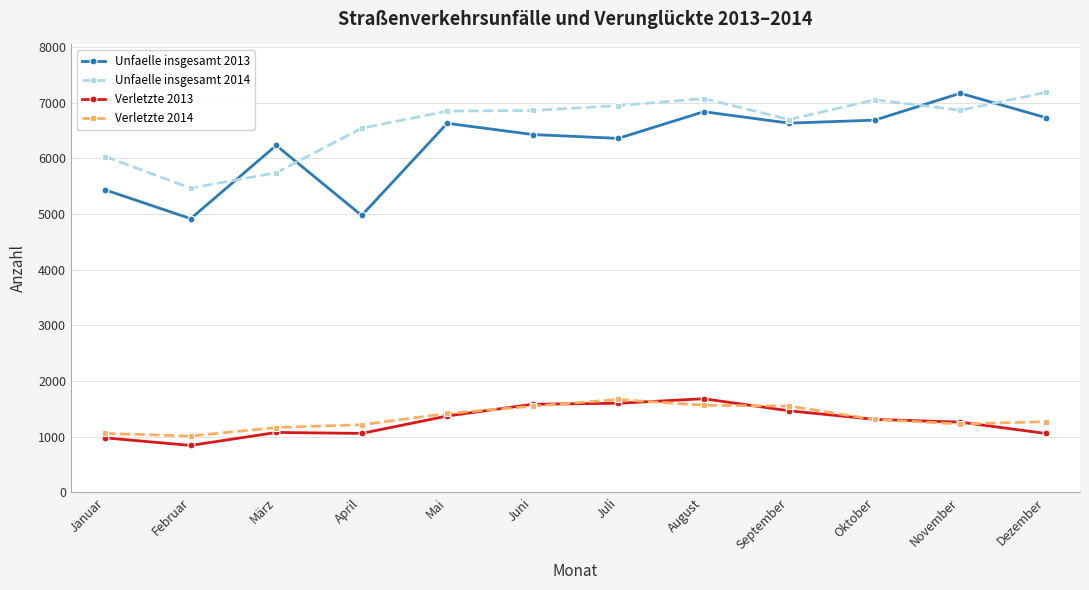

True or false: Verletzte 2014 has a value of 1010 at Februar.

True